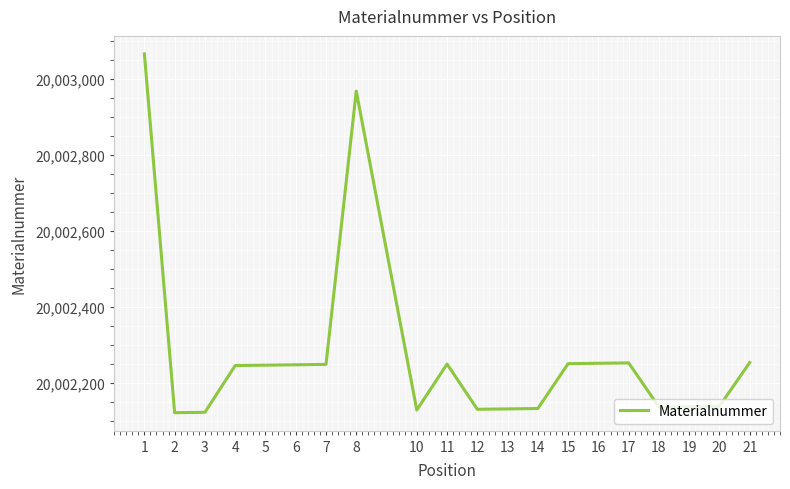

What is the ratio of the value at 13 to the value at 1?

1.0